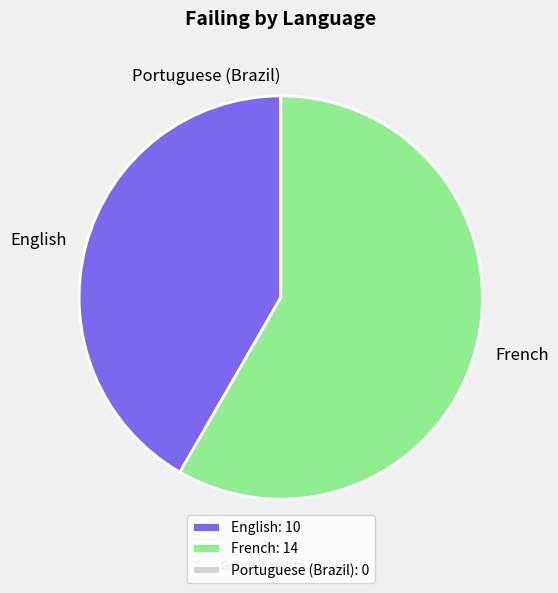

What is the ratio of the value at English: 10 to the value at French: 14?

0.7